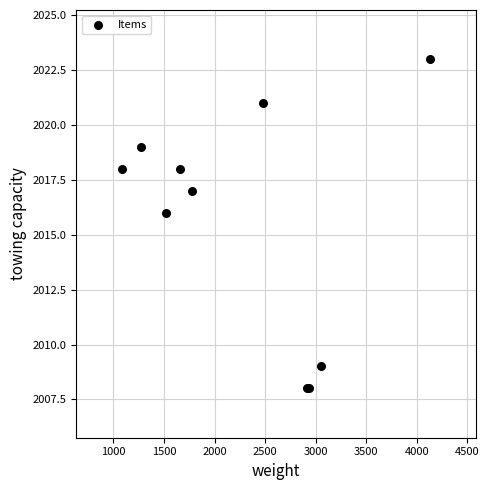

What Y value in the scatter plot is closest to 2015?

2016